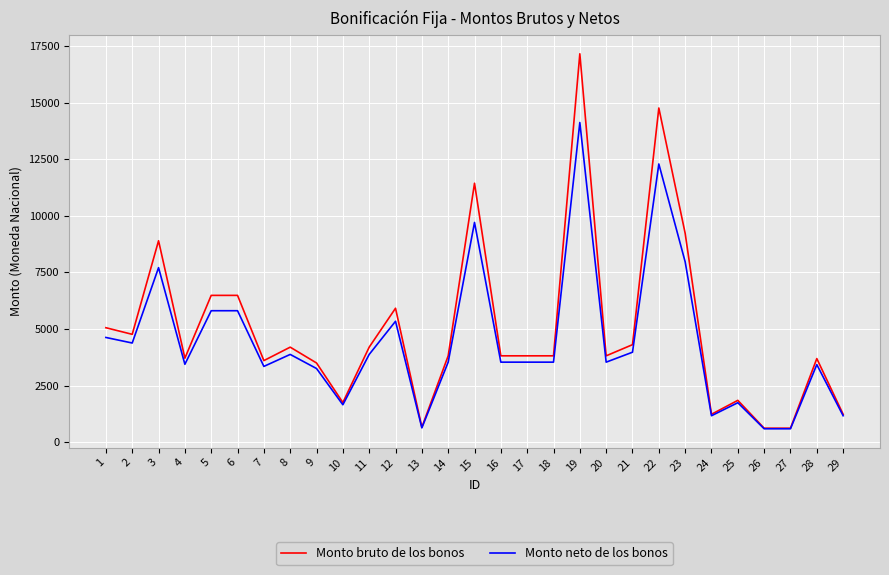

Between 6 and 9, which series saw the biggest shift?

Monto bruto de los bonos